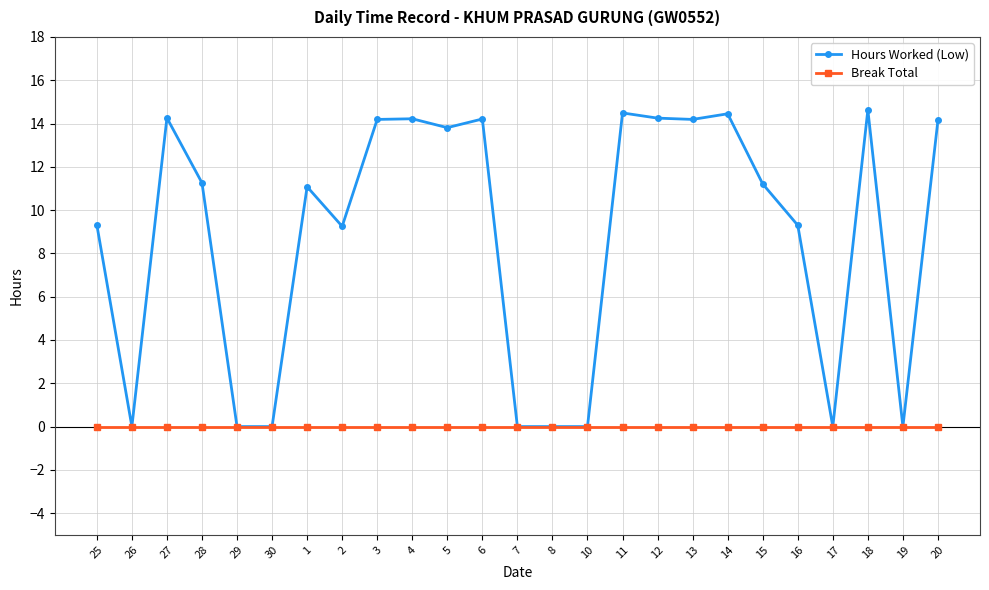

What are all the series names shown in the legend?

Hours Worked (Low), Break Total